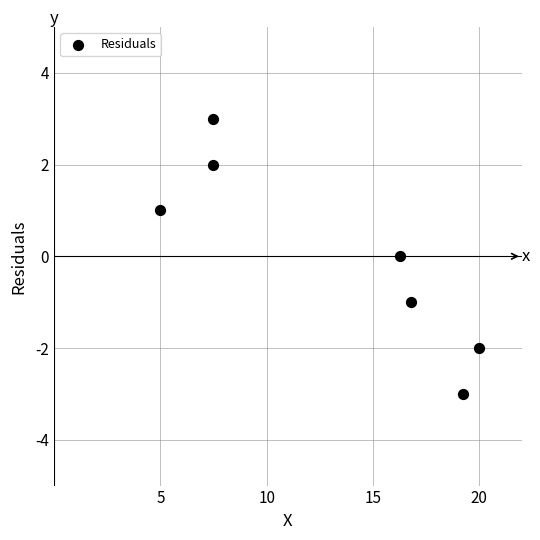

What is the range of Y values (max minus min)?

6